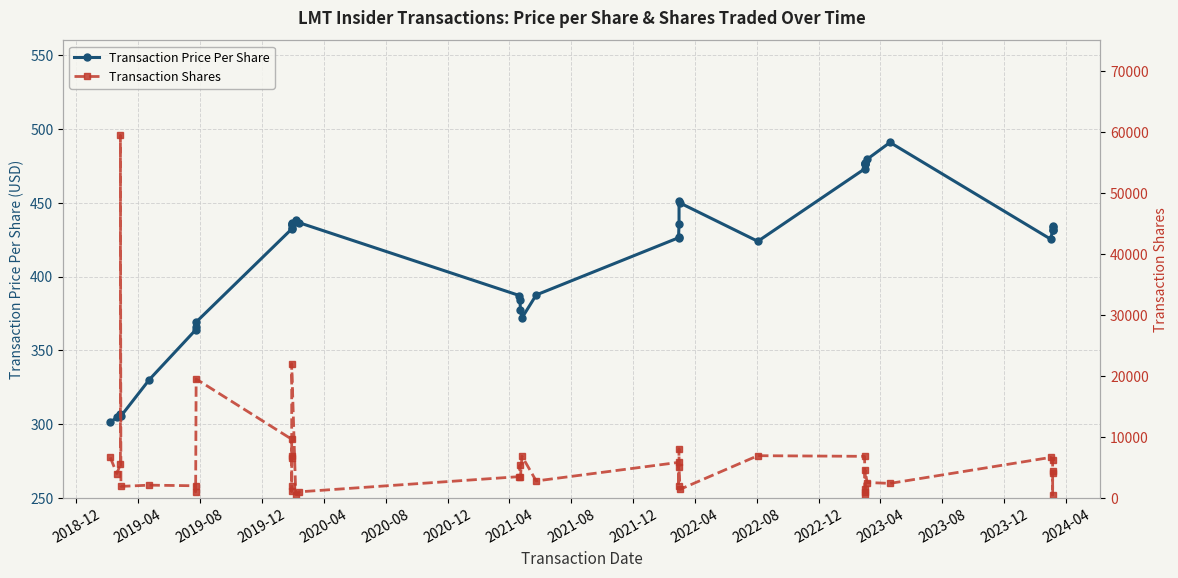

What is the average value of the Transaction Price Per Share series?

411.5